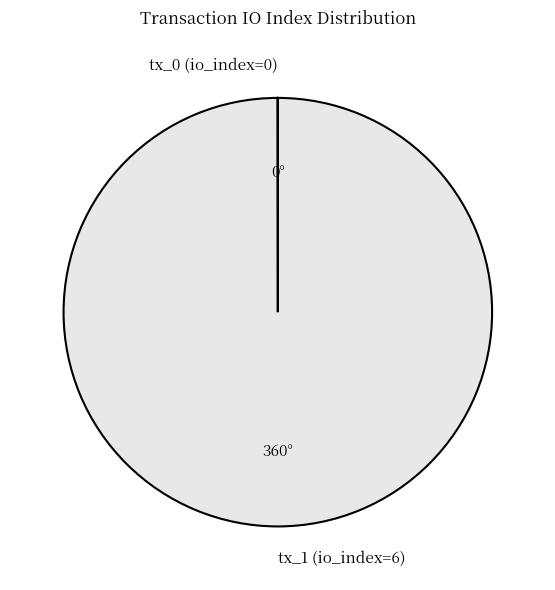

Does any single category account for the majority?

Yes